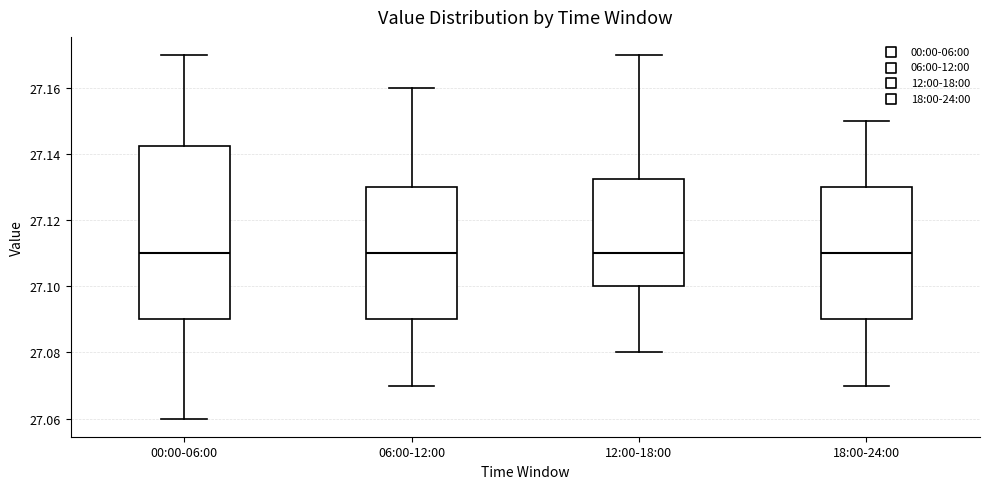

Reading left to right, read every box against the y-axis: the position of its median line, the range the box covers, and the ends of its whiskers. The values are not printed on the chart, so give them approximately, as read against the axis.

00:00-06:00: median 27.110, box 27.090 to 27.142, whiskers 27.060 to 27.170
06:00-12:00: median 27.110, box 27.090 to 27.130, whiskers 27.070 to 27.160
12:00-18:00: median 27.110, box 27.100 to 27.132, whiskers 27.080 to 27.170
18:00-24:00: median 27.110, box 27.090 to 27.130, whiskers 27.070 to 27.150